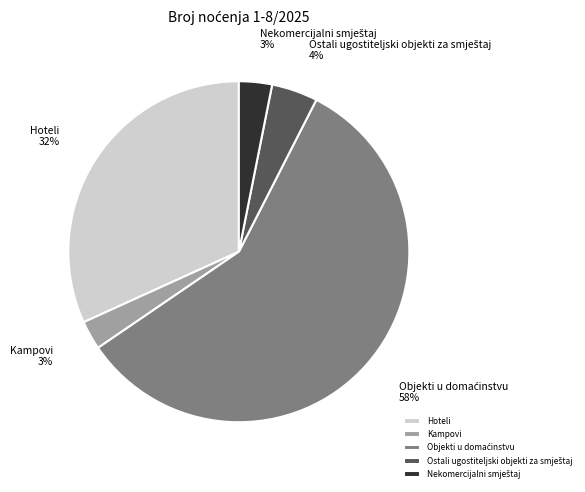

The Hoteli slice represents 32% of the pie. True or false?

True